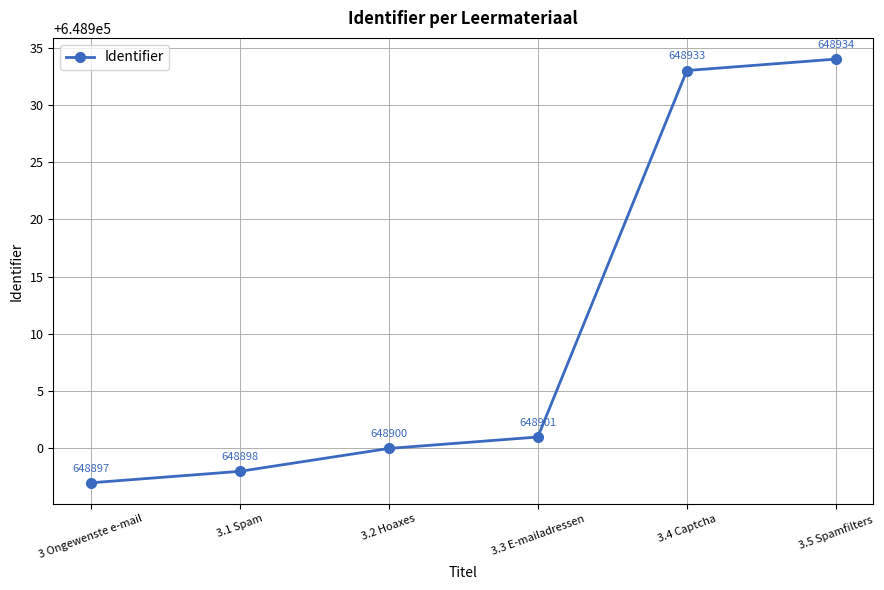

What is the sum of the values at 3.5 Spamfilters and 3 Ongewenste e-mail?

1297831